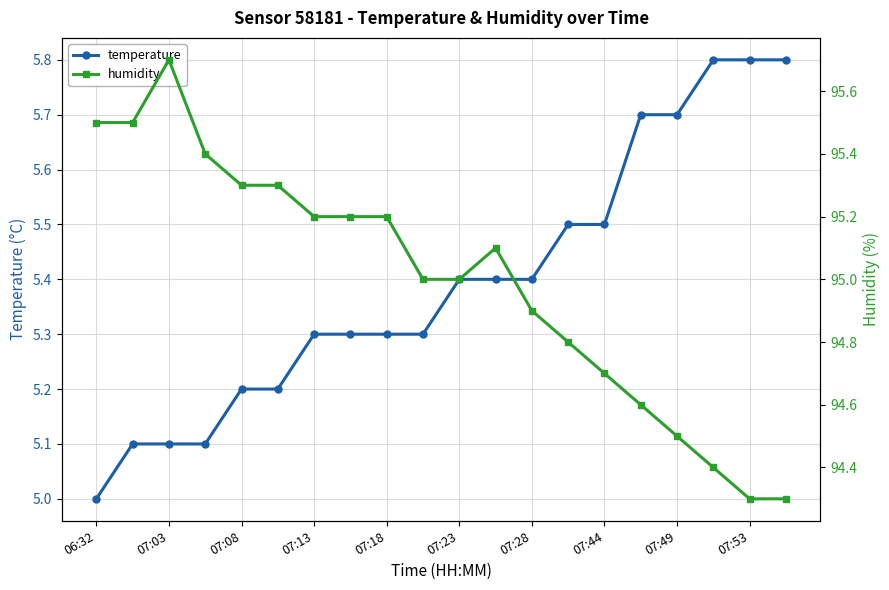

True or false: humidity and temperature cross at least once.

False